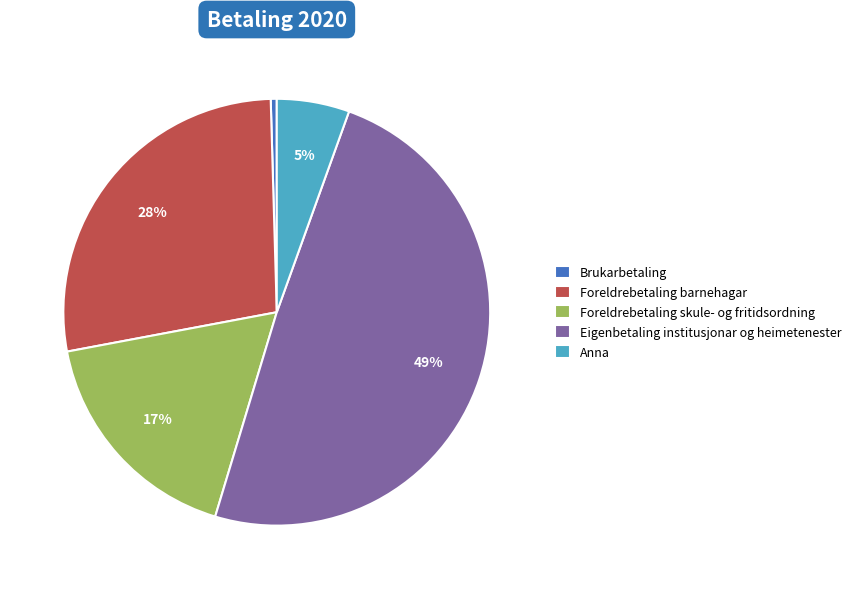

Do Eigenbetaling institusjonar og heimetenester and Foreldrebetaling barnehagar together represent more than half of the pie?

Yes